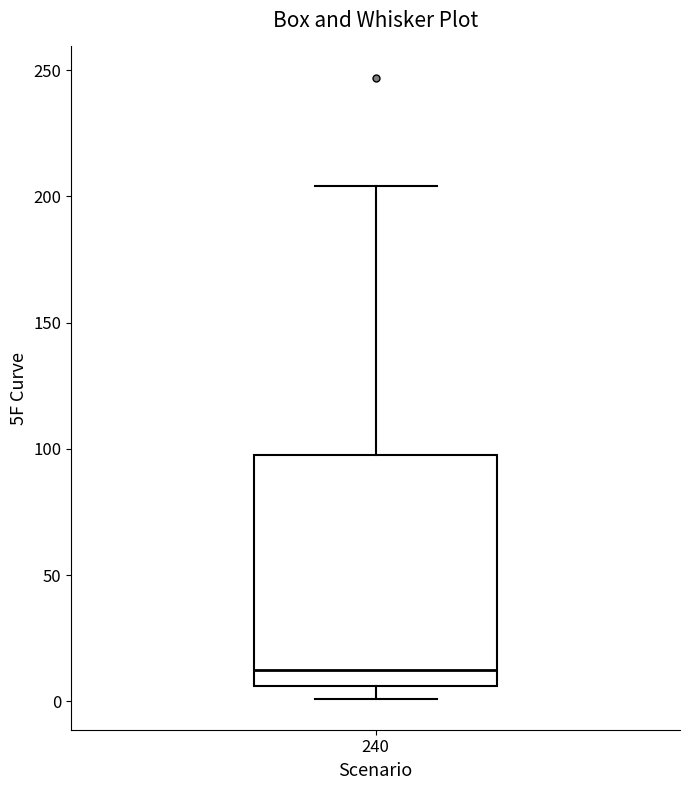

Read this box plot against the y-axis: the position of the median line, the range covered by the box, and the ends of both whiskers. The values are not printed on the chart, so give them approximately, as read against the axis.

median 10, box 5 to 100, whiskers 0 to 205